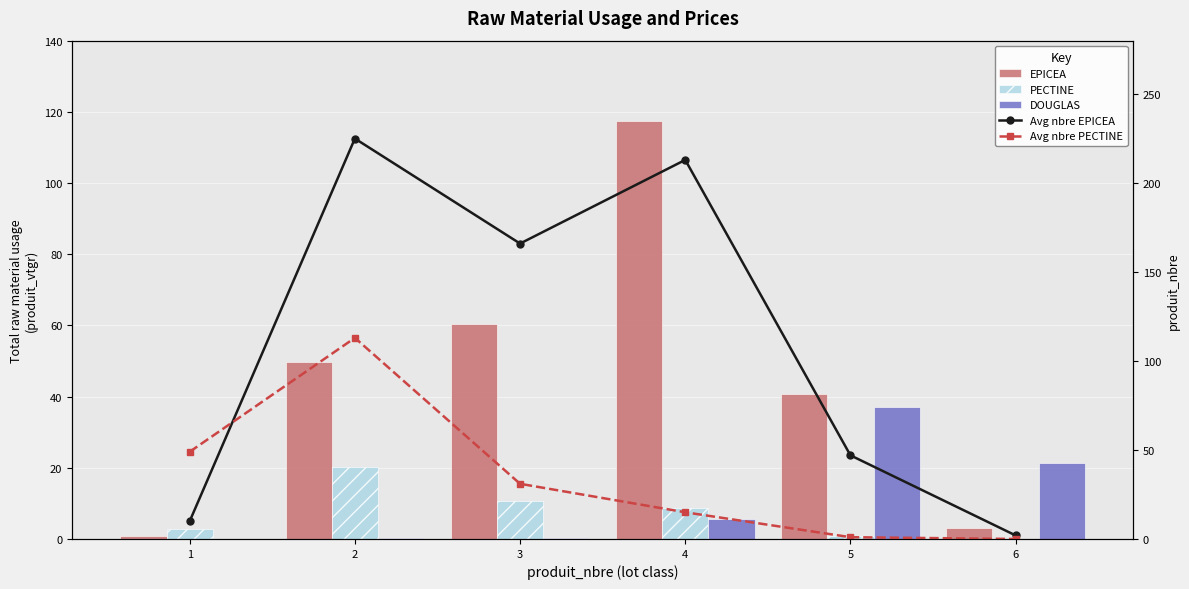

How many values in the Avg nbre EPICEA series exceed 166?

2